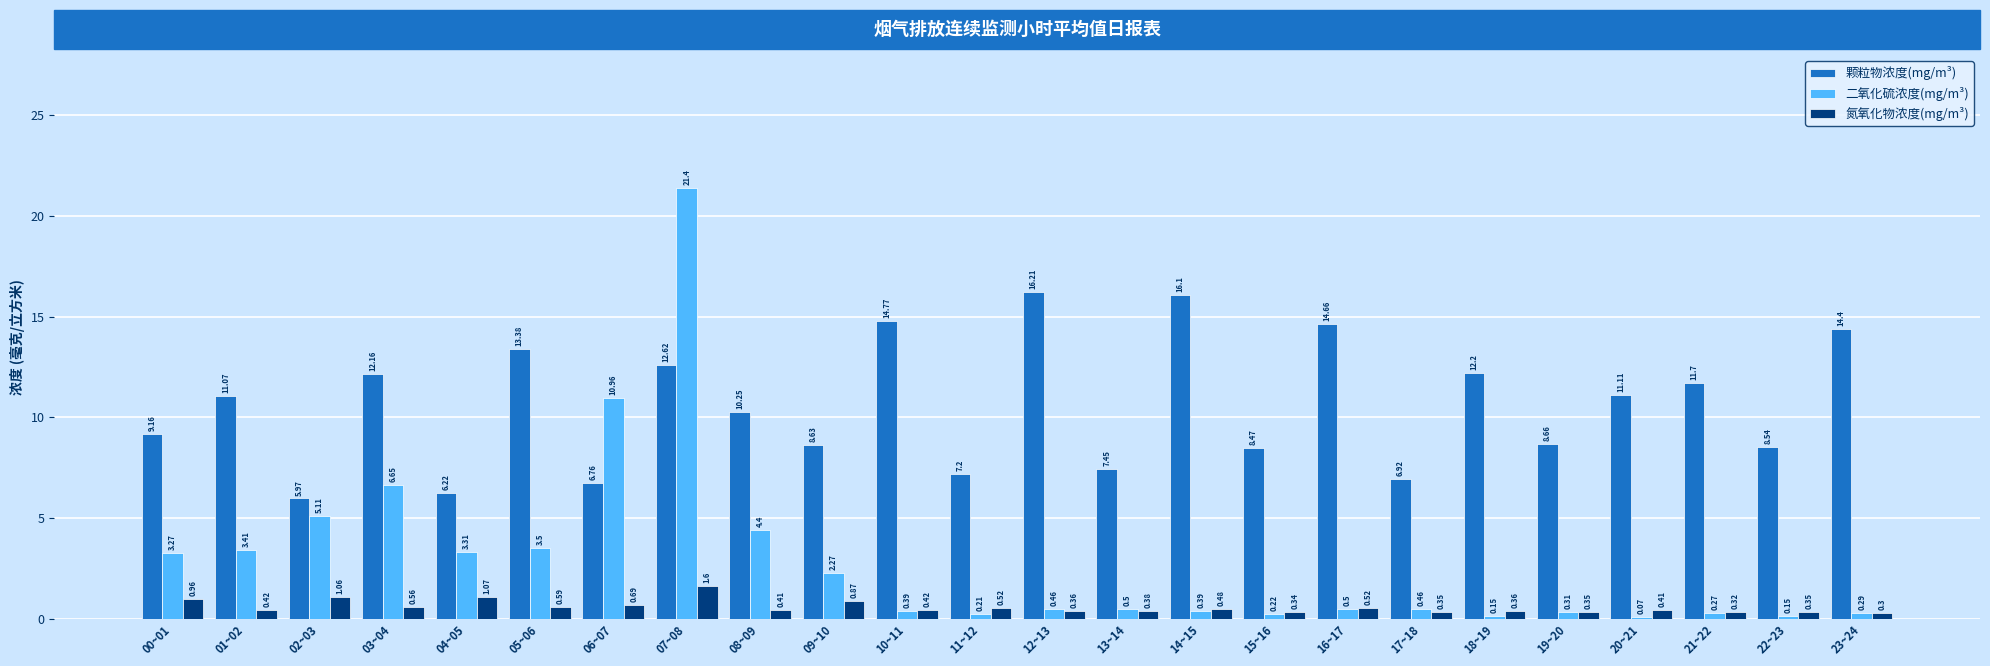

Which series has the largest total across all categories?

颗粒物浓度(mg/m³)